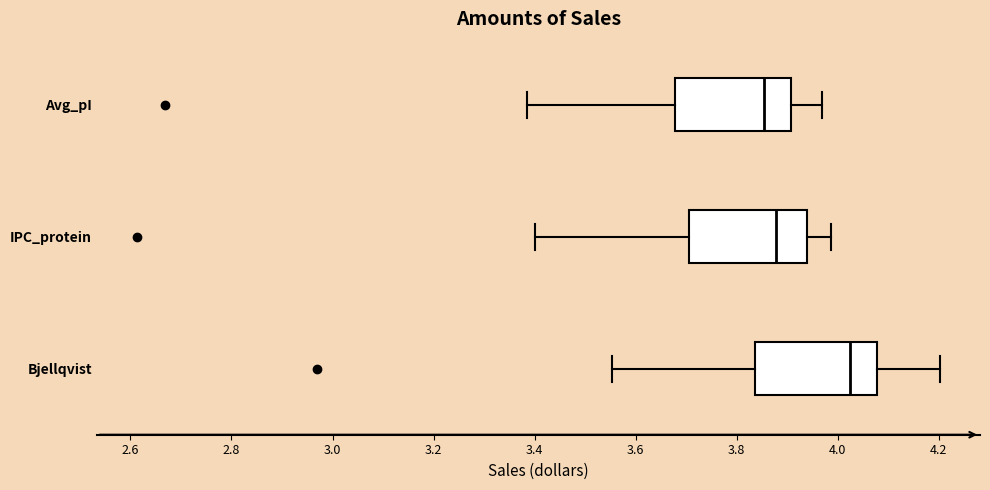

Which box has the furthest to the right median line?

Bjellqvist